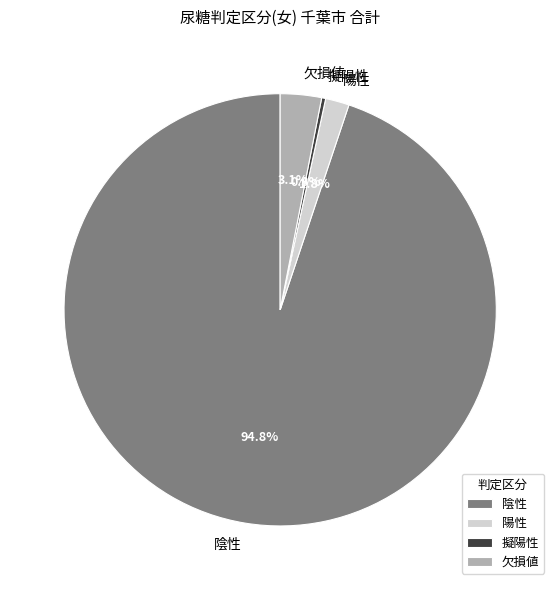

Which slice represents more than half of the pie?

陰性